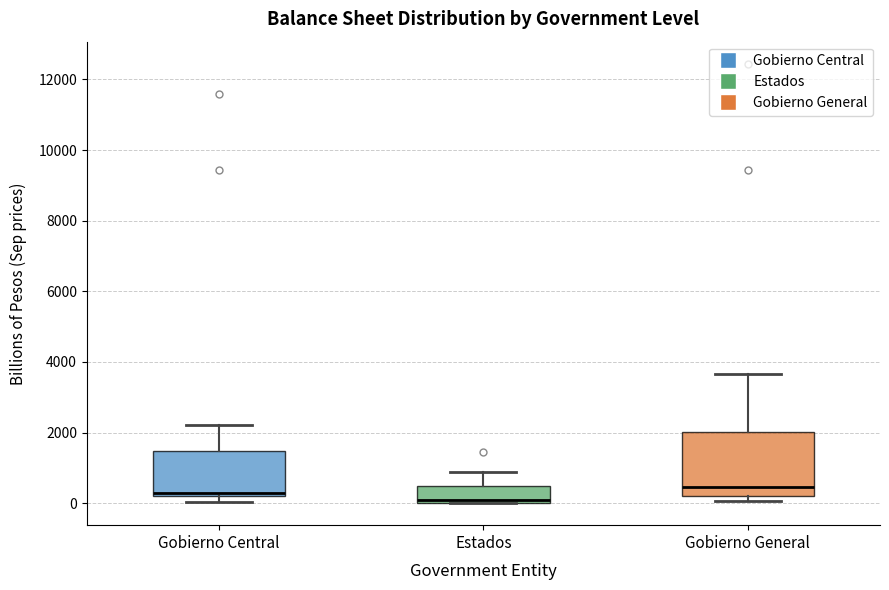

Reading left to right, read every box against the y-axis: the position of its median line, the range the box covers, and the ends of its whiskers. The values are not printed on the chart, so give them approximately, as read against the axis.

Gobierno Central: median 200 (just above the box's lower edge), box 200 to 1400, whiskers 0 to 2200
Estados: median 0 (just above the box's lower edge), box 0 to 400, whiskers 0 to 800
Gobierno General: median 400, box 200 to 2000, whiskers 0 to 3600